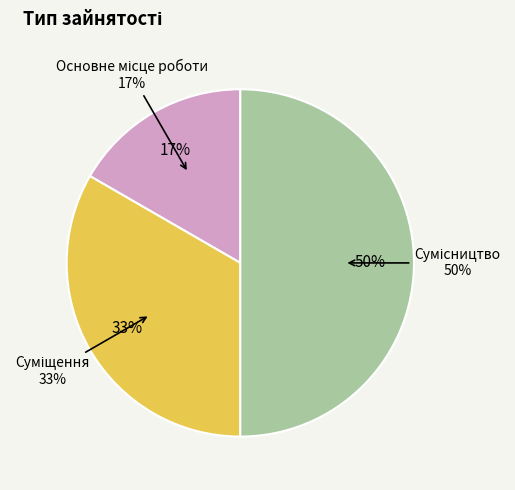

To the nearest percent, what portion does Суміщення represent?

33%